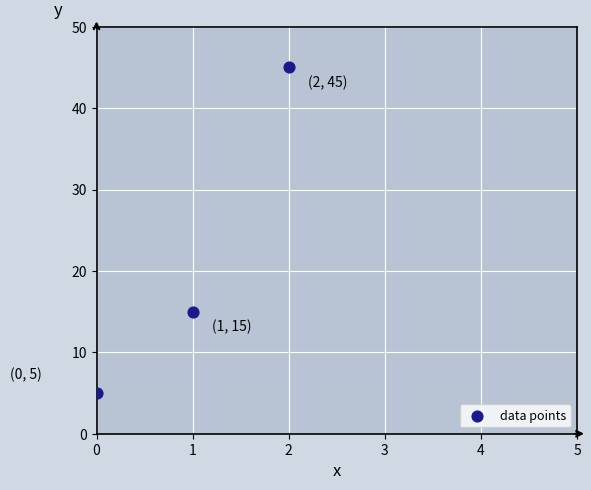

What Y value in the scatter plot is closest to 25?

15